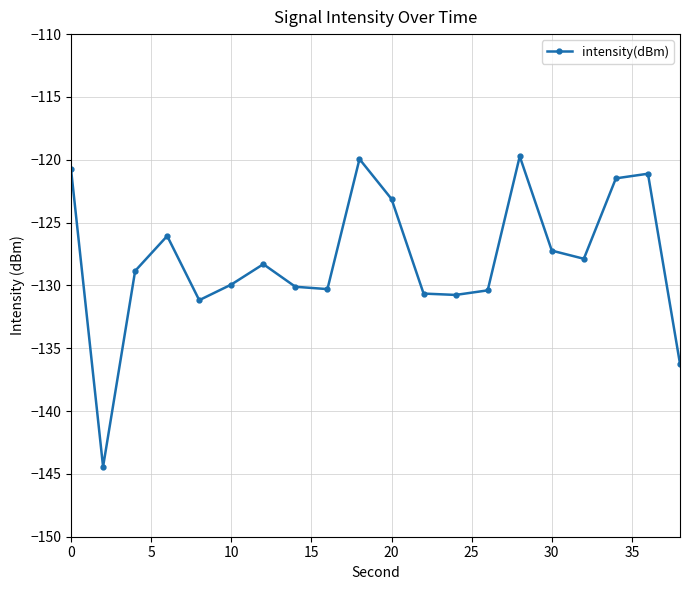

Is this an area chart (filled region under the line)?

No